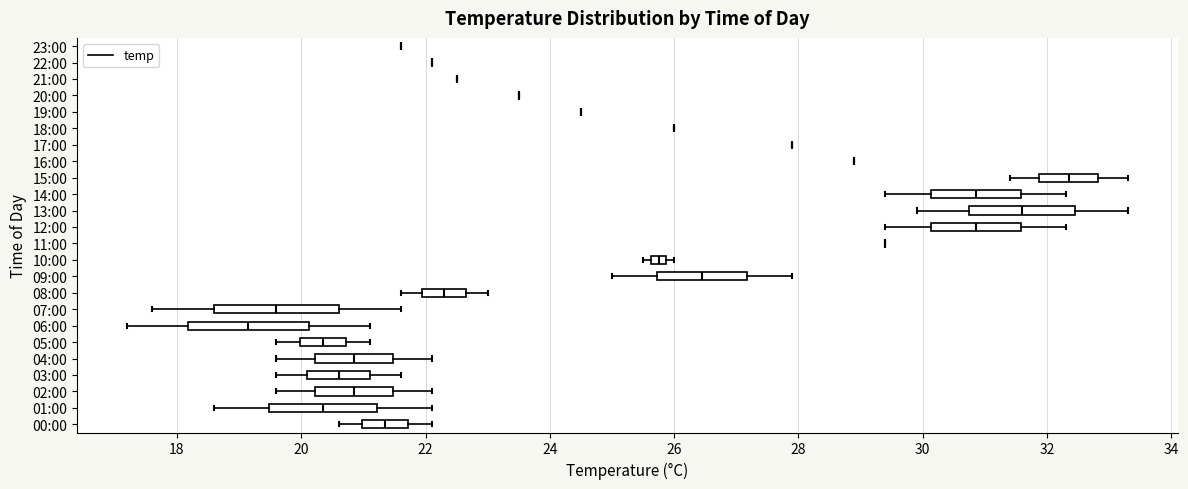

Where does the right whisker of the box for 15:00 end on the x-axis? The values are not printed on the chart, so give them approximately, as read against the axis.

33.4